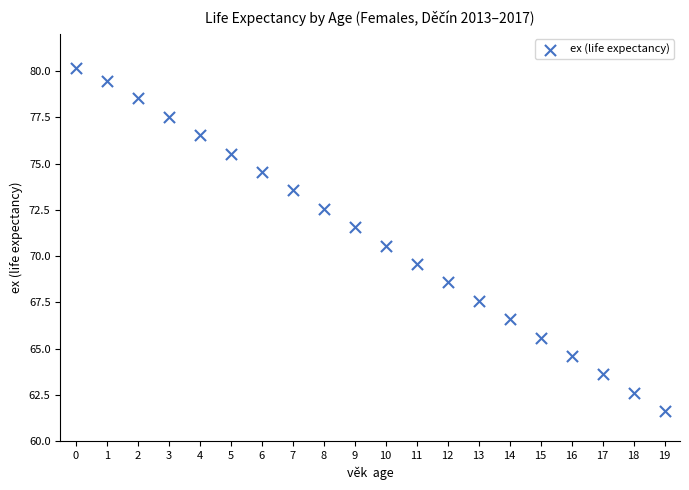

What is the range of Y values (max minus min)?

18.5